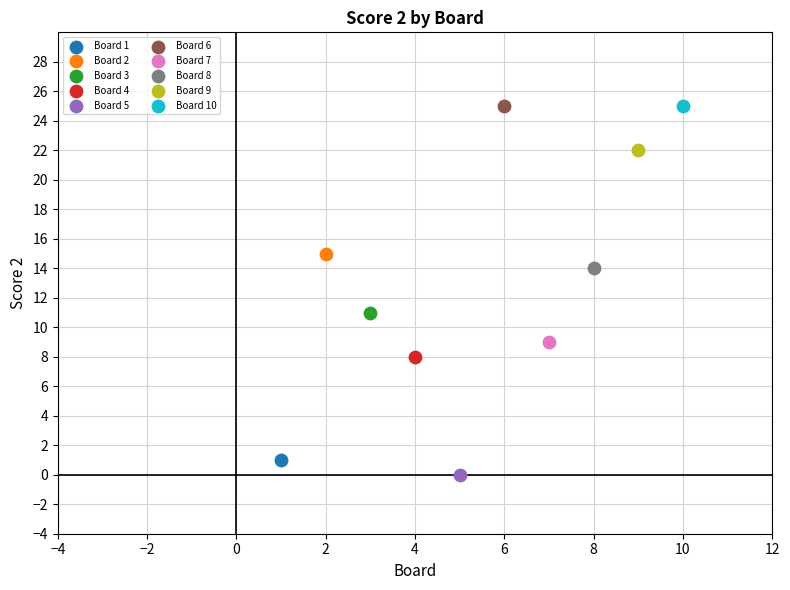

What are all the series names shown in the legend?

Board 1, Board 2, Board 3, Board 4, Board 5, Board 6, Board 7, Board 8, Board 9, Board 10